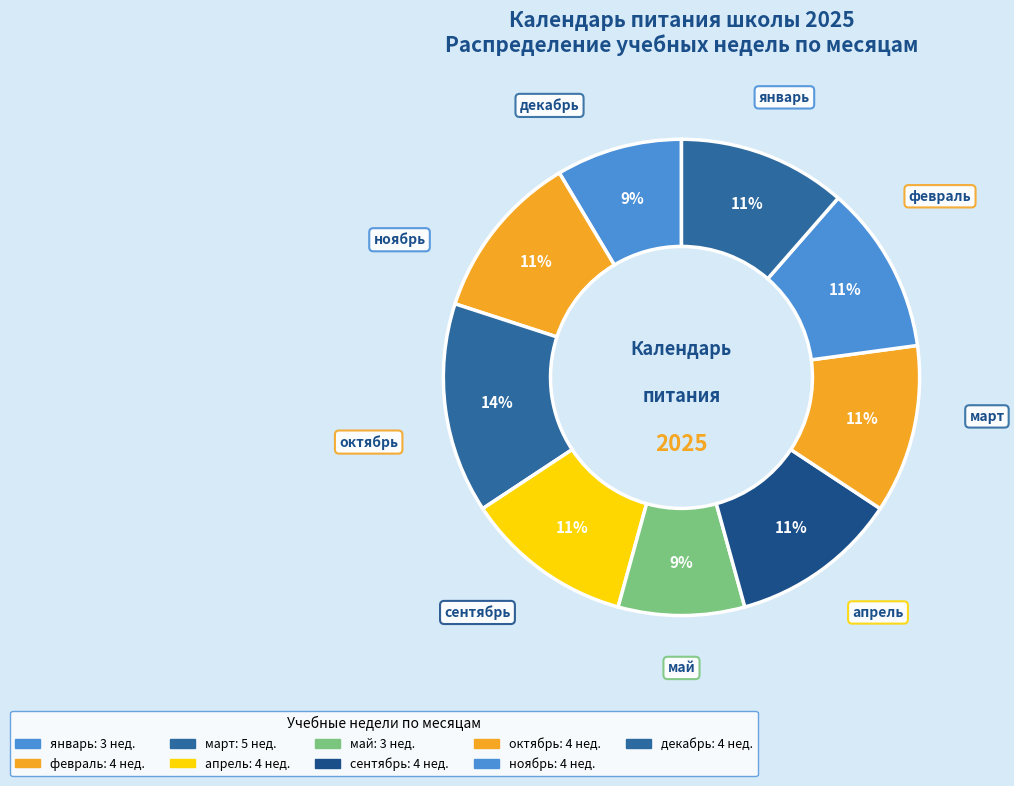

Count the number of slices in the pie.

9